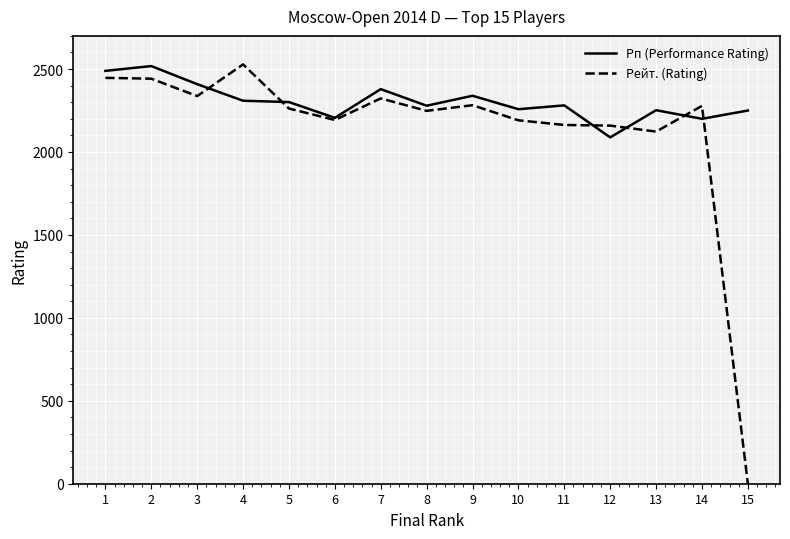

The value of Рп (Performance Rating) at 8 is 2279. True or false?

True